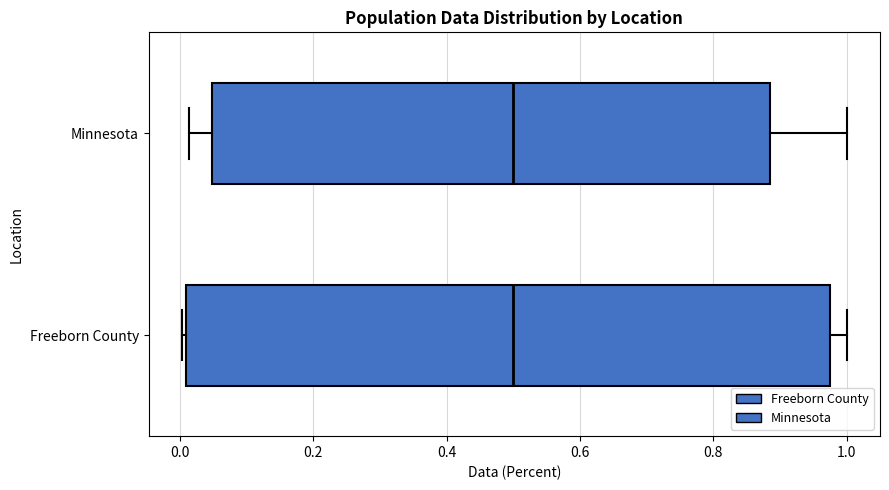

Reading bottom to top, transcribe this box plot: for each box, give where its median line is, the range the box spans, and where its two whiskers end, as read against the x-axis. The values are not printed on the chart, so give them approximately, as read against the axis.

Freeborn County: median 0.50, box 0.00 to 0.98, whiskers 0.00 to 1.00
Minnesota: median 0.50, box 0.04 to 0.88, whiskers 0.02 to 1.00